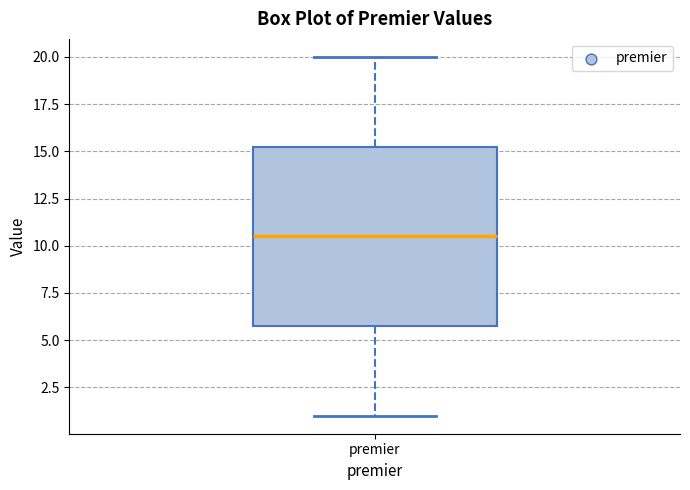

Read this box plot against the y-axis: the position of the median line, the range covered by the box, and the ends of both whiskers. The values are not printed on the chart, so give them approximately, as read against the axis.

median 10.5, box 6.0 to 15.5, whiskers 1.0 to 20.0